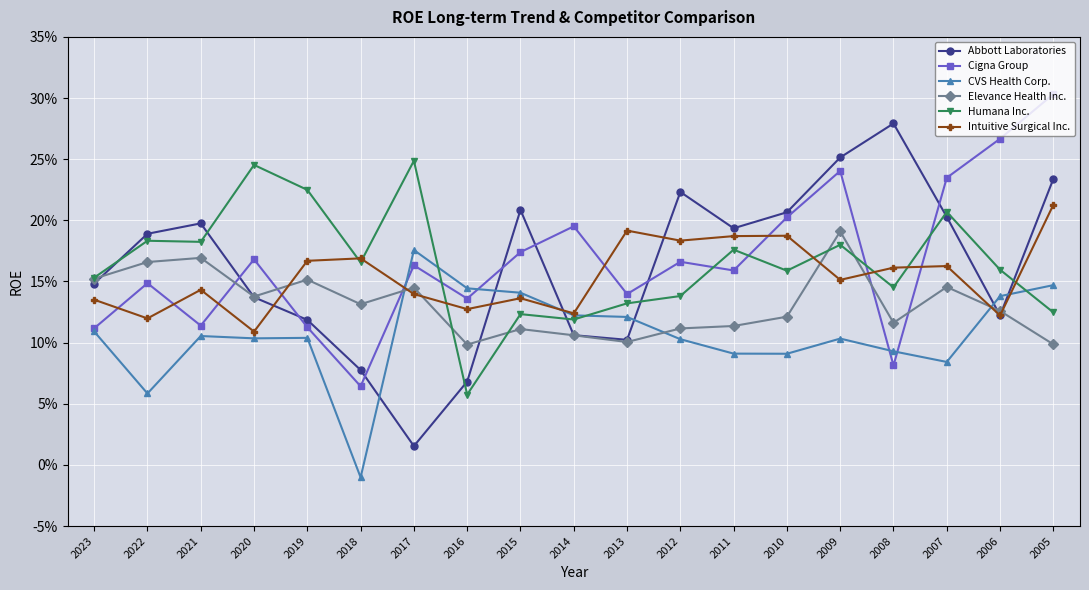

What are all the series names shown in the legend?

Abbott Laboratories, Cigna Group, CVS Health Corp., Elevance Health Inc., Humana Inc., Intuitive Surgical Inc.